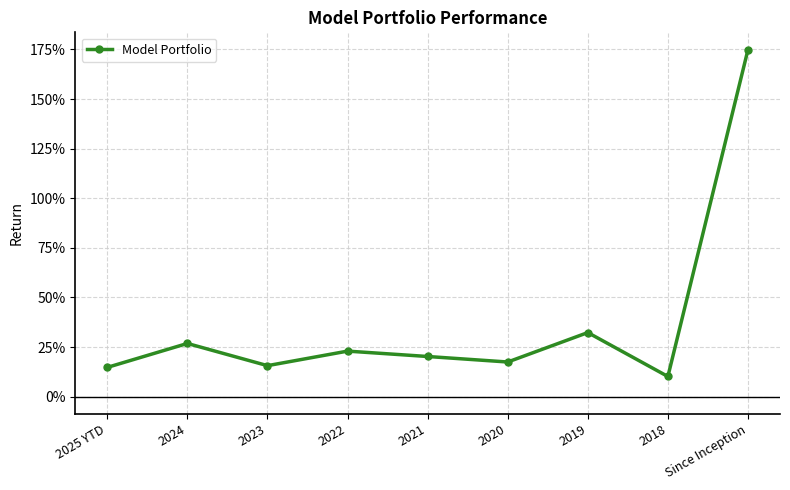

At which category does the data reach its first local peak?

2024